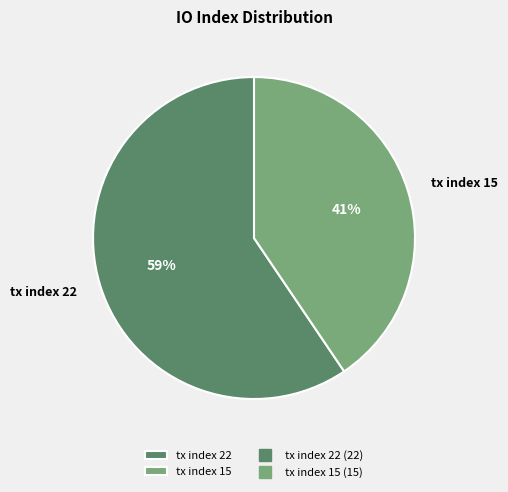

Do tx index 22 and tx index 15 together represent more than half of the pie?

Yes